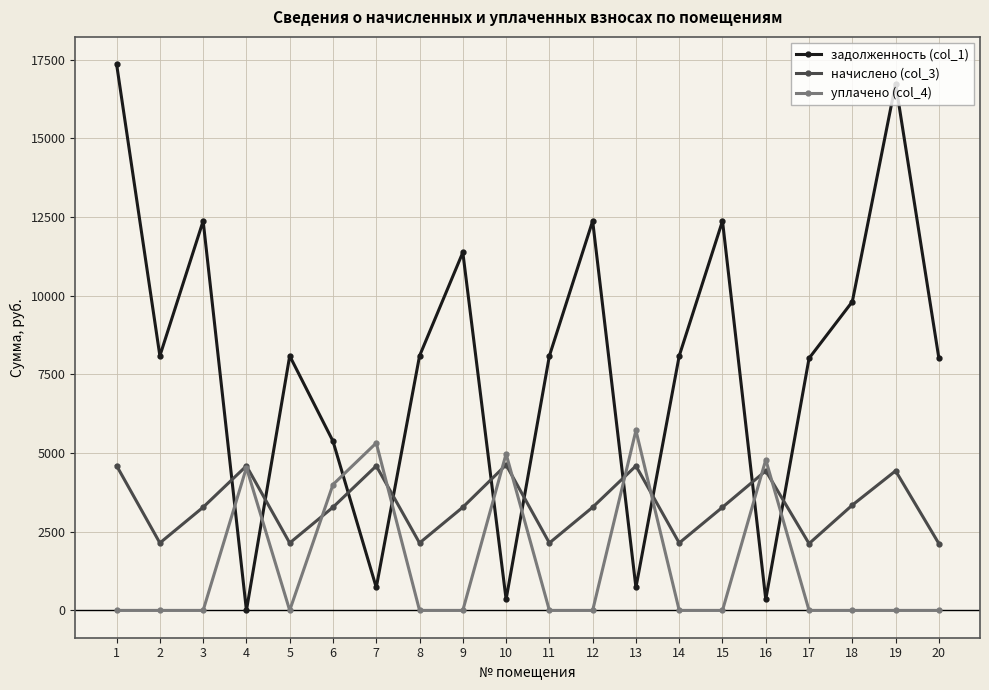

What is the spread (max minus min) of values at 9?

11377.8